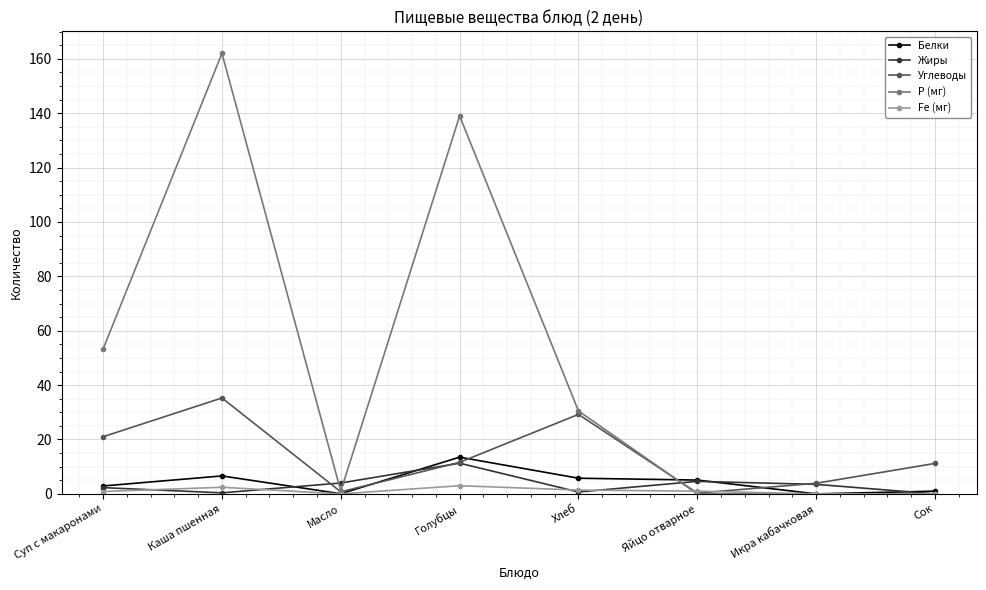

Which series changed the most between Суп с макаронами and Голубцы?

Р (мг)